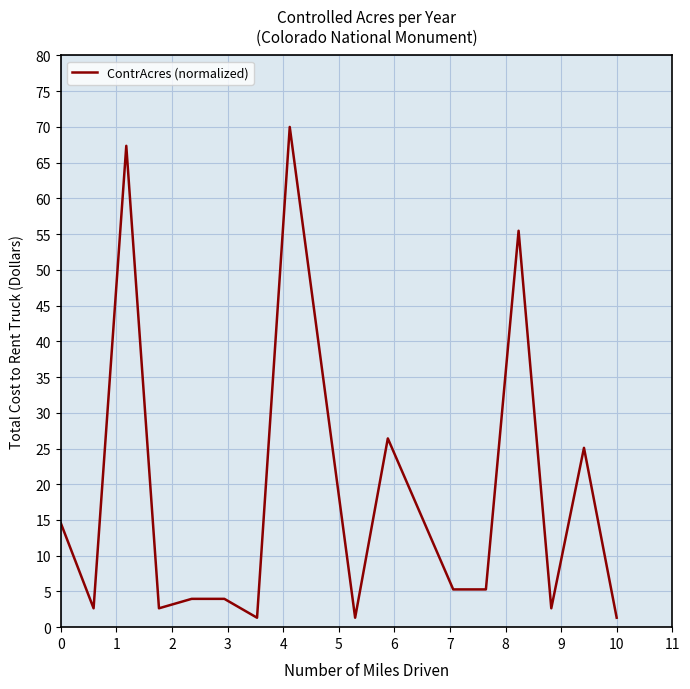

Reading left to right, transcribe all the data shown in this chart.

14.5	2.6	67.4	2.6	4.0	4.0	1.3	70.0	1.3	26.4	5.3	5.3	55.5	2.6	25.1	1.3